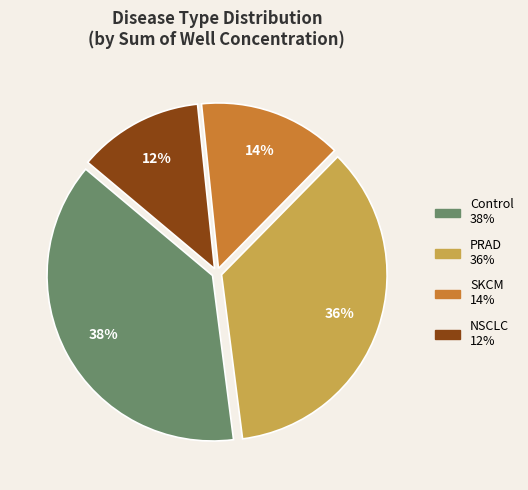

Is there a majority slice in this chart?

No